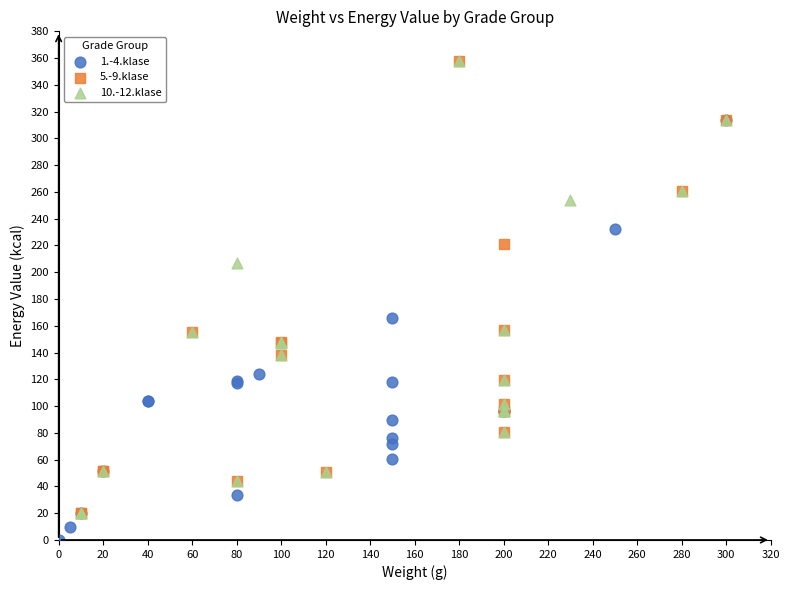

Which series contains the lowest Y value?

1.-4.klase